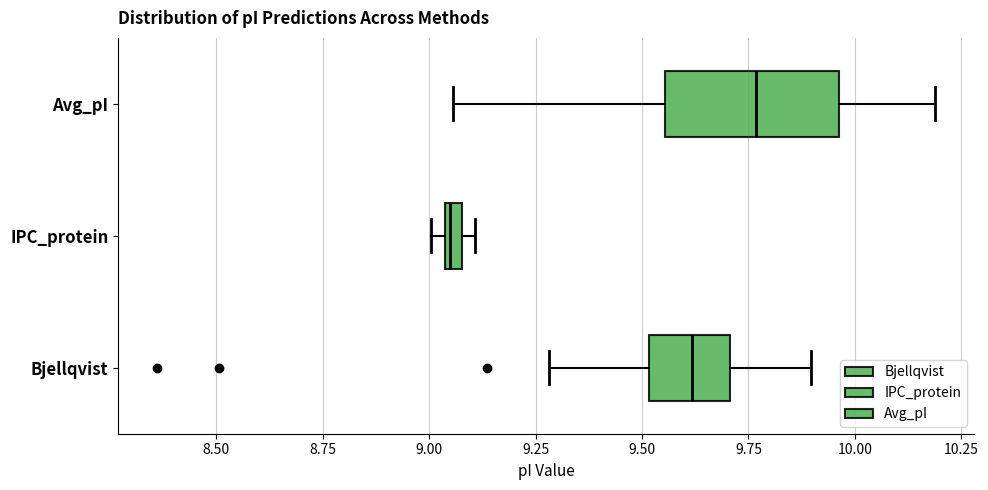

Which box's median line is the furthest to the left?

IPC_protein